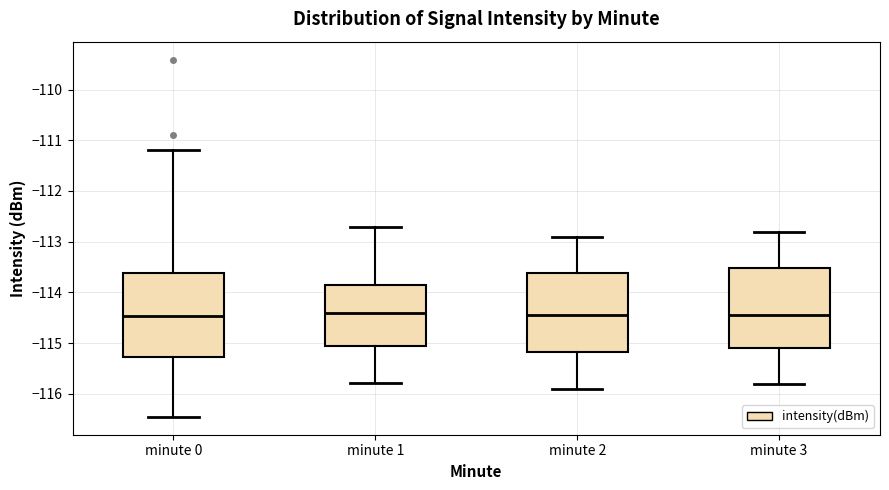

Reading left to right, transcribe this box plot: for each box, give where its median line is, the range the box spans, and where its two whiskers end, as read against the y-axis. The values are not printed on the chart, so give them approximately, as read against the axis.

minute 0: median -114.5, box -115.3 to -113.6, whiskers -116.5 to -111.2
minute 1: median -114.4, box -115.0 to -113.9, whiskers -115.8 to -112.7
minute 2: median -114.4, box -115.2 to -113.6, whiskers -115.9 to -112.9
minute 3: median -114.4, box -115.1 to -113.5, whiskers -115.8 to -112.8